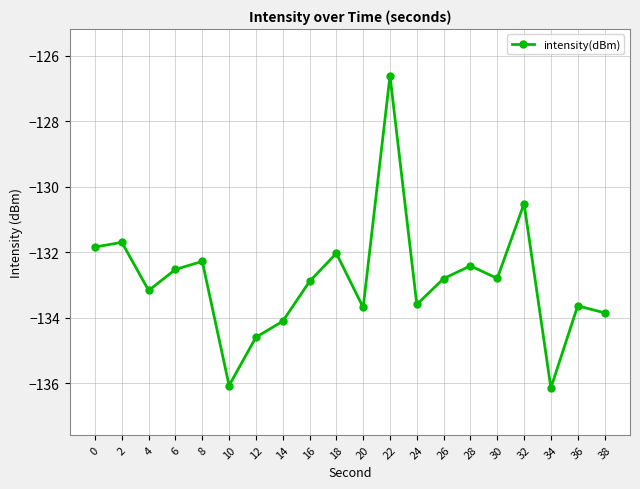

How many interior local valleys (lower than both neighbors) does the data have?

6